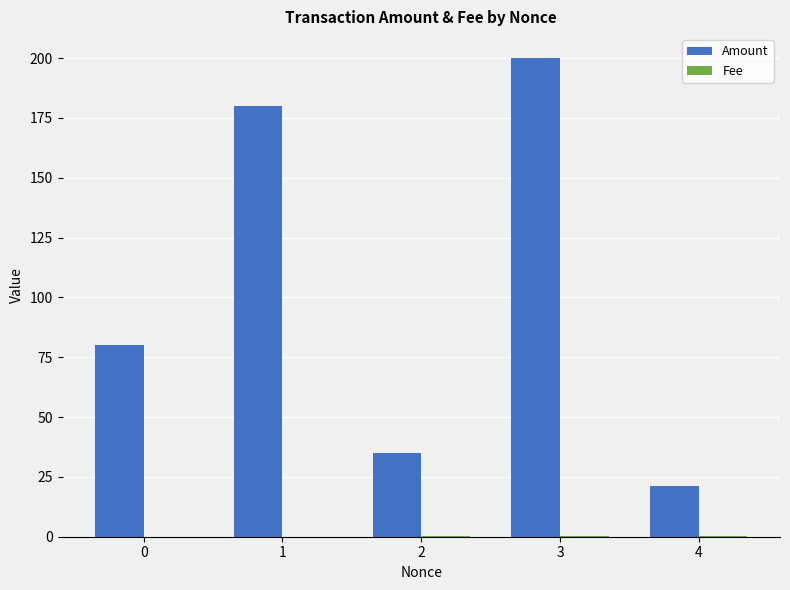

Is it true that Amount equals 21.0 at 4?

True